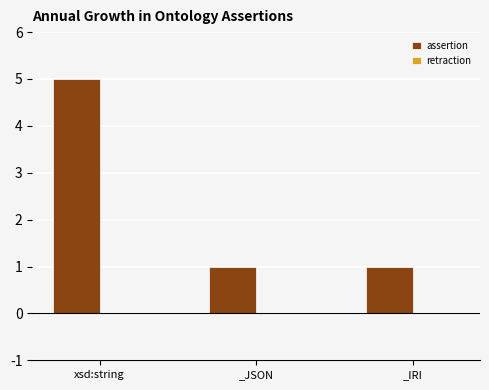

Reading left to right, list all the values displayed in this chart.

5	1	1